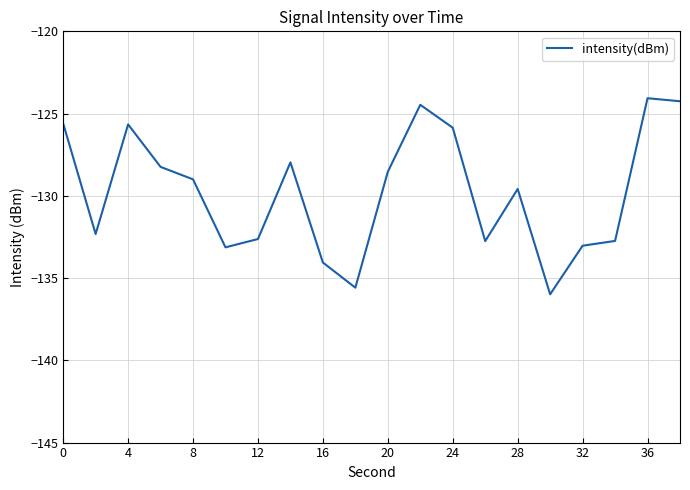

What is the minimum value shown in the chart?

-136.0